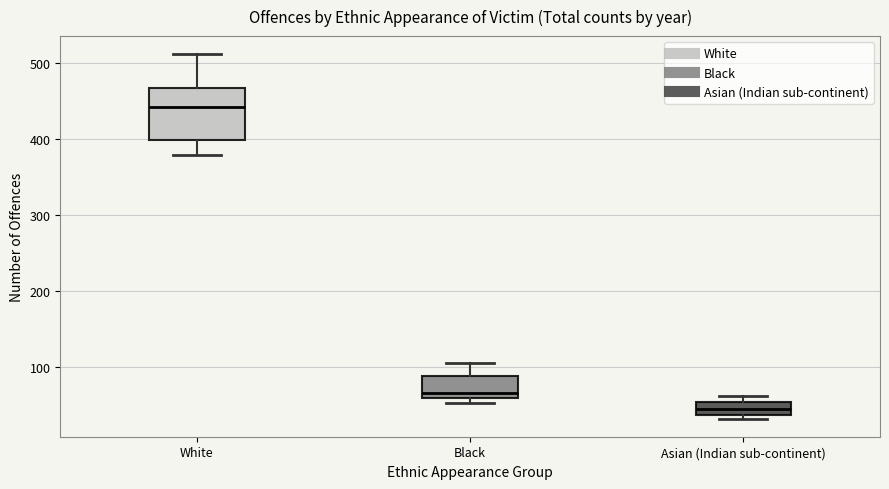

Which box is the tallest, from its lower edge to its upper edge?

White